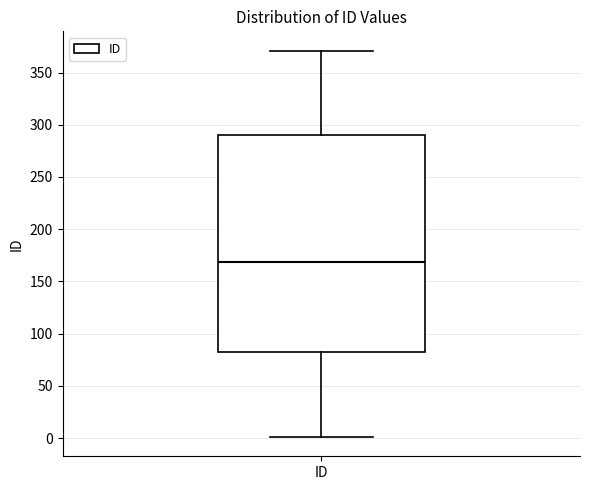

Where does the upper whisker of the box for ID end on the y-axis? The values are not printed on the chart, so give them approximately, as read against the axis.

370